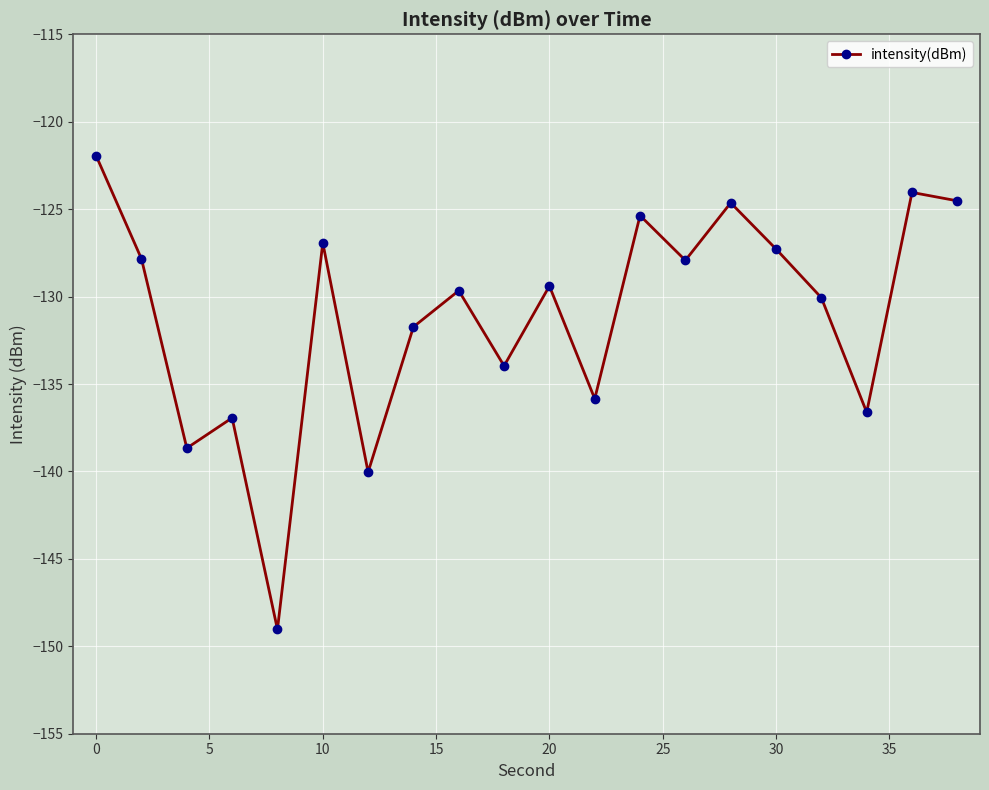

What is the difference between the maximum and second lowest values?

18.1